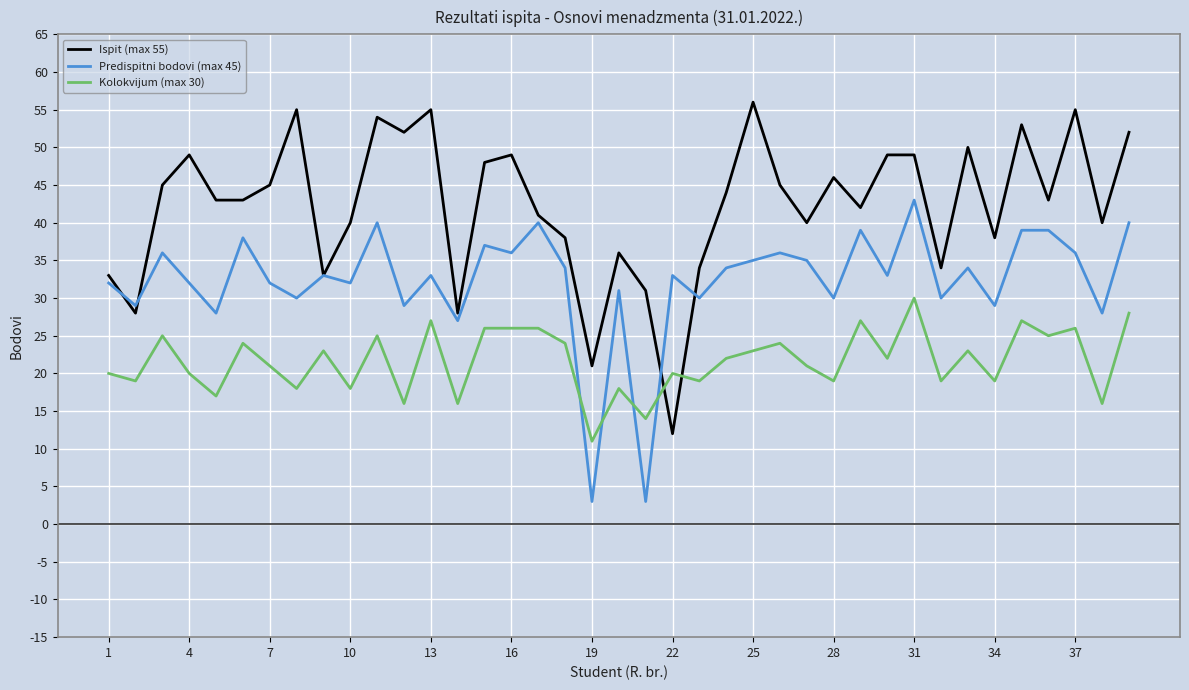

List the series in order of their overall mean, highest first.

Ispit (max 55), Predispitni bodovi (max 45), Kolokvijum (max 30)